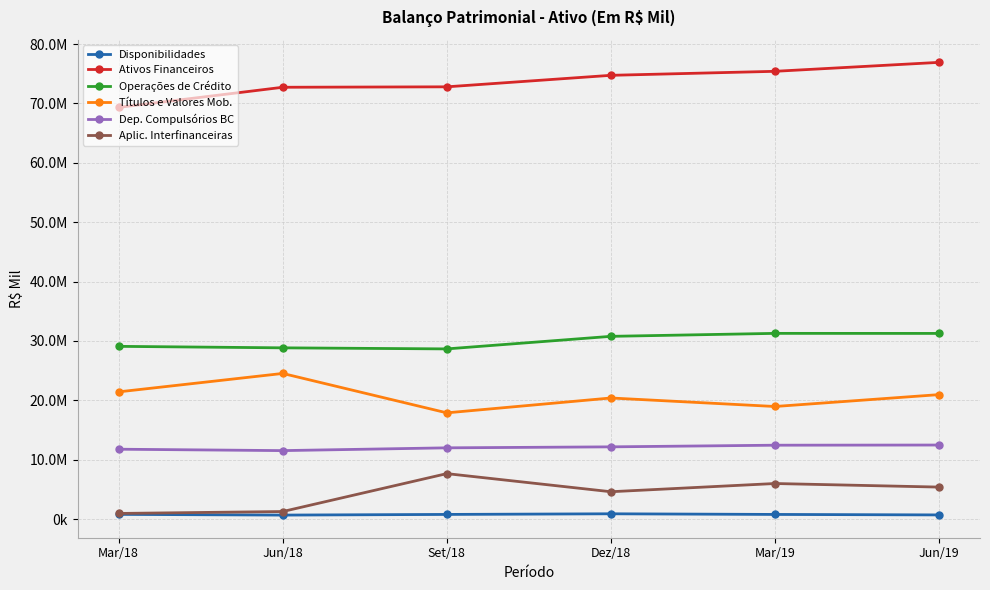

What are all the series names shown in the legend?

Disponibilidades, Ativos Financeiros, Operações de Crédito, Títulos e Valores Mob., Dep. Compulsórios BC, Aplic. Interfinanceiras